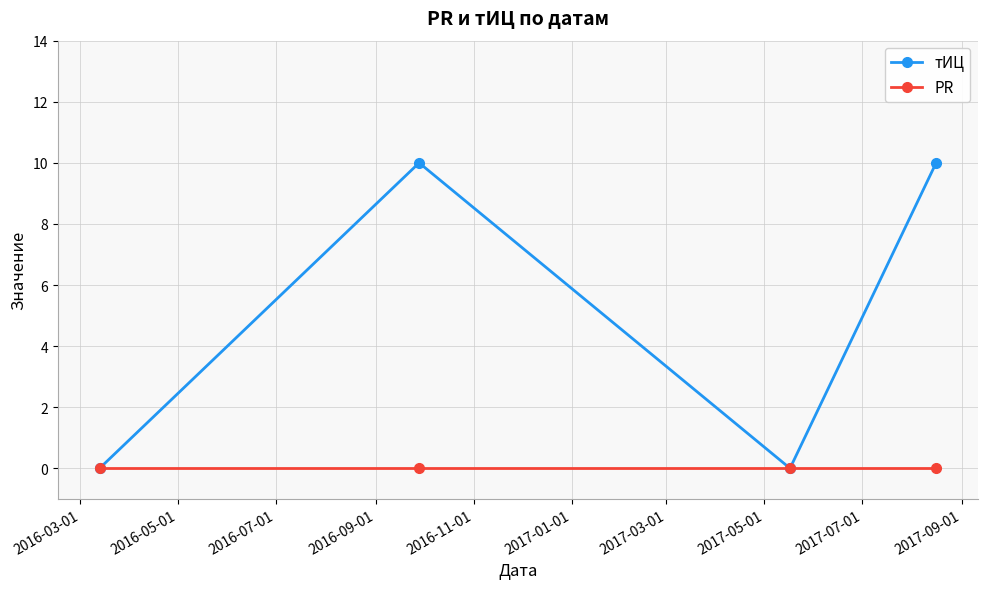

Rank the series by their maximum value, from lowest to highest.

PR, тИЦ